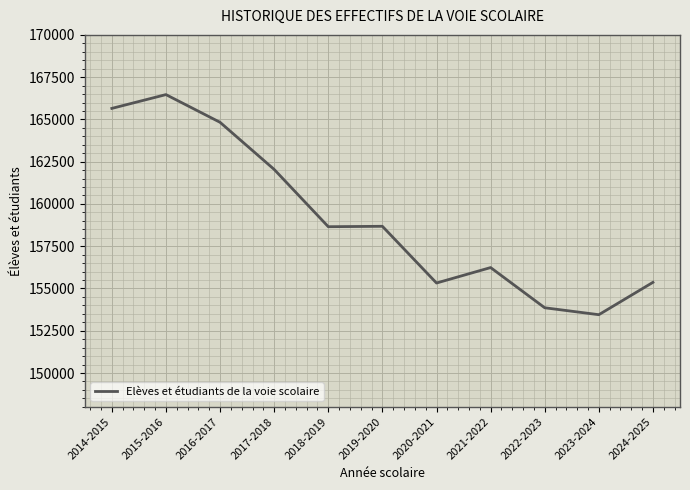

Read the value at 2020-2021.

155323